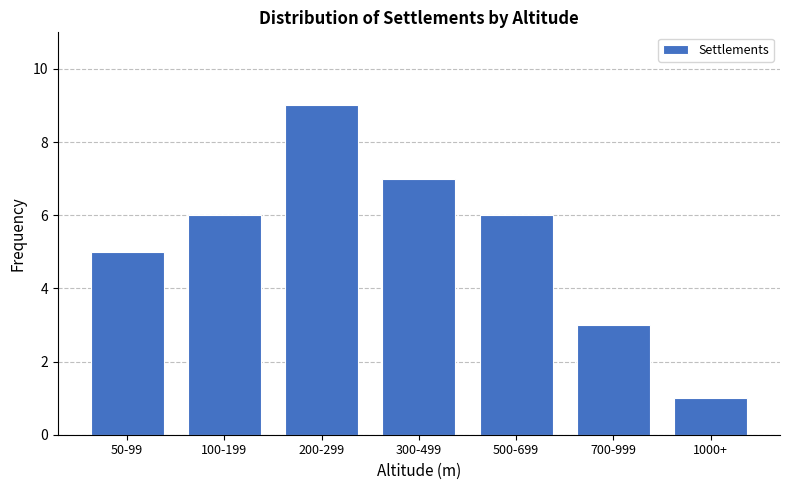

Reading left to right, transcribe all the data shown in this chart.

5	6	9	7	6	3	1